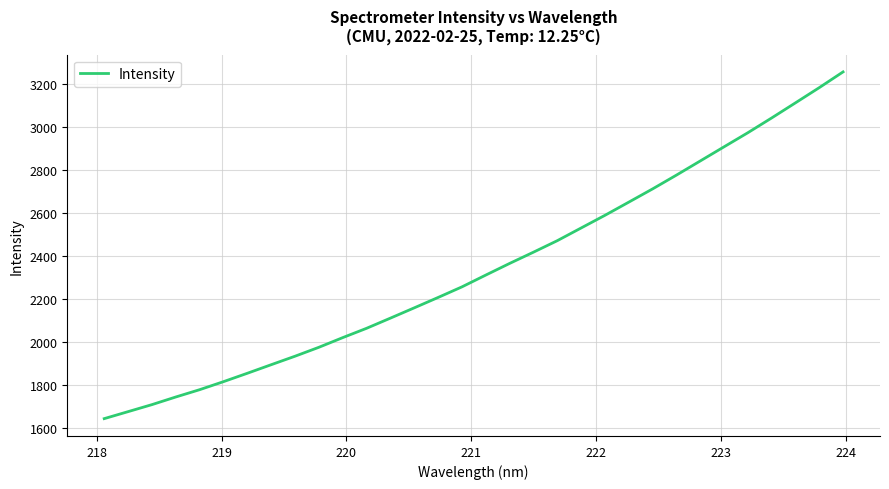

True or false: the data has more than 2 interior local peaks.

False